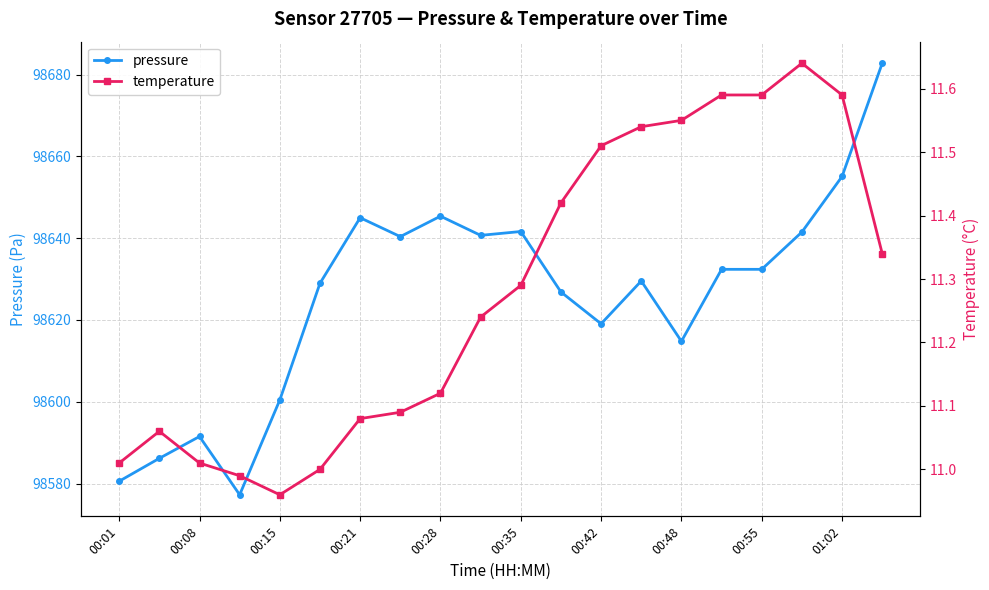

True or false: pressure has a value of 135999.7 at 00:08.

False